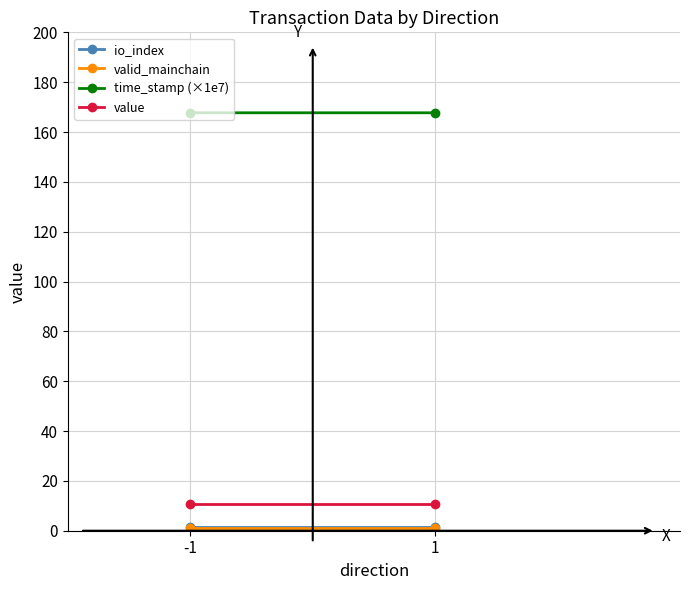

Where is valid_mainchain nearest to the value 1?

-1